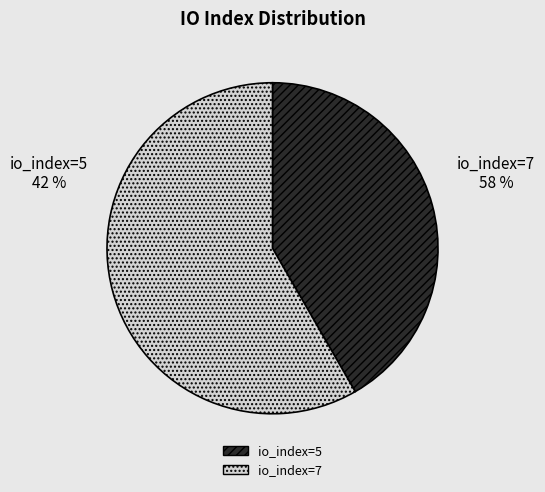

What portion of the pie excludes io_index=5?

58.3%